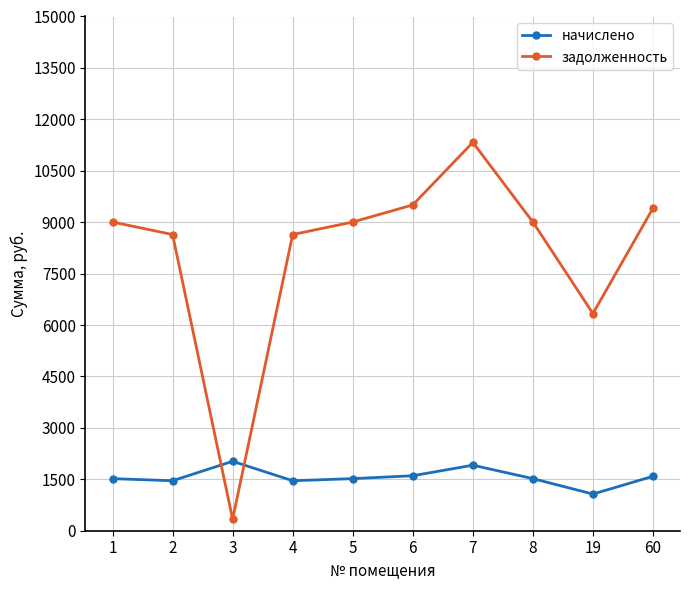

What is the total value across all series at 6?

11107.8